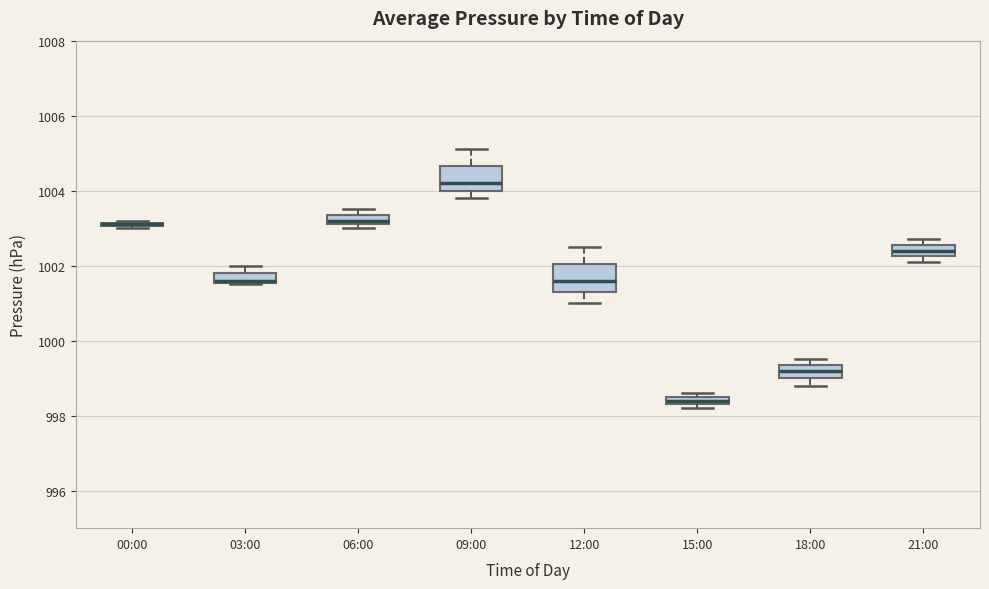

Where is the lower edge of the box for 00:00 on the y-axis? The values are not printed on the chart, so give them approximately, as read against the axis.

1003.0